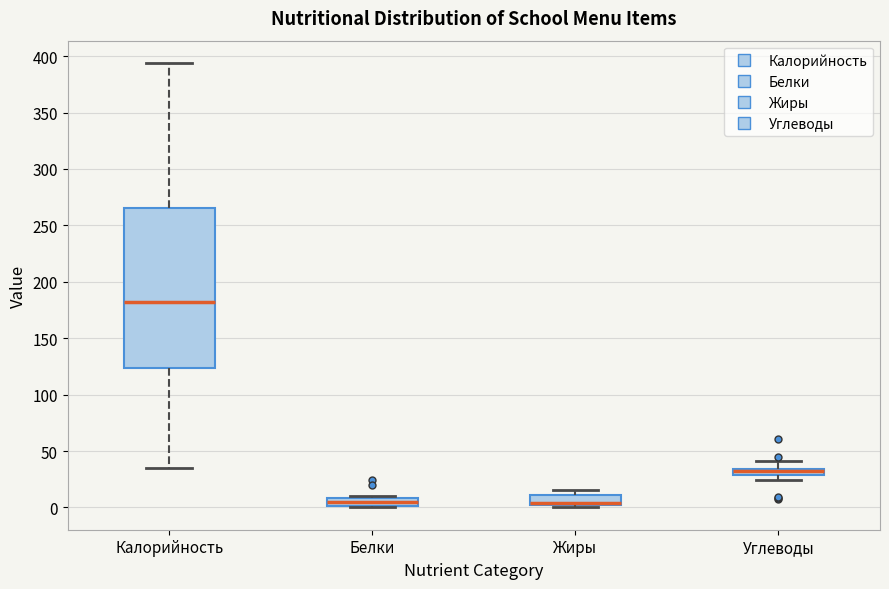

Which box is the tallest, from its lower edge to its upper edge?

Калорийность